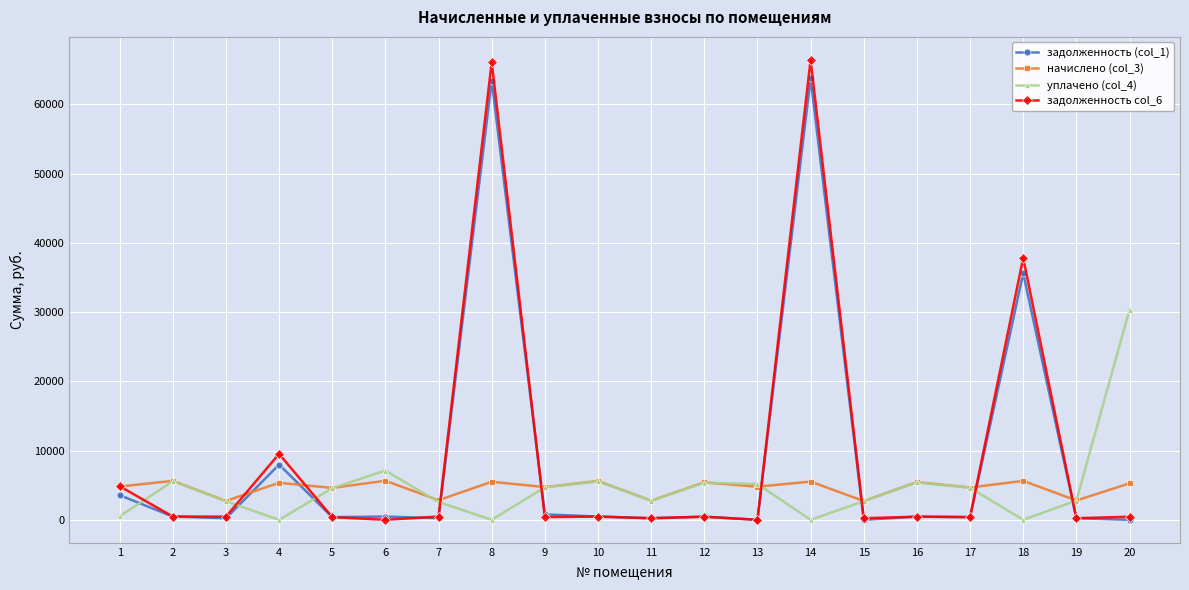

Which series has the widest spread of values?

задолженность col_6